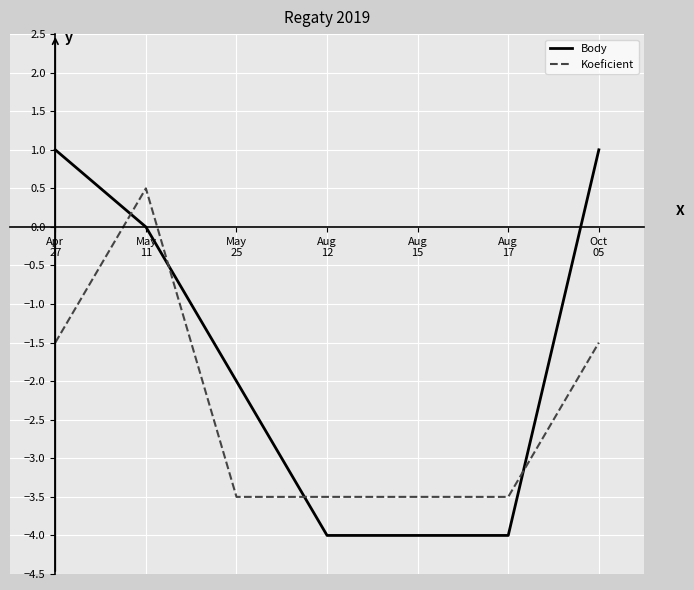

What is the highest value of the Body series?

1.0